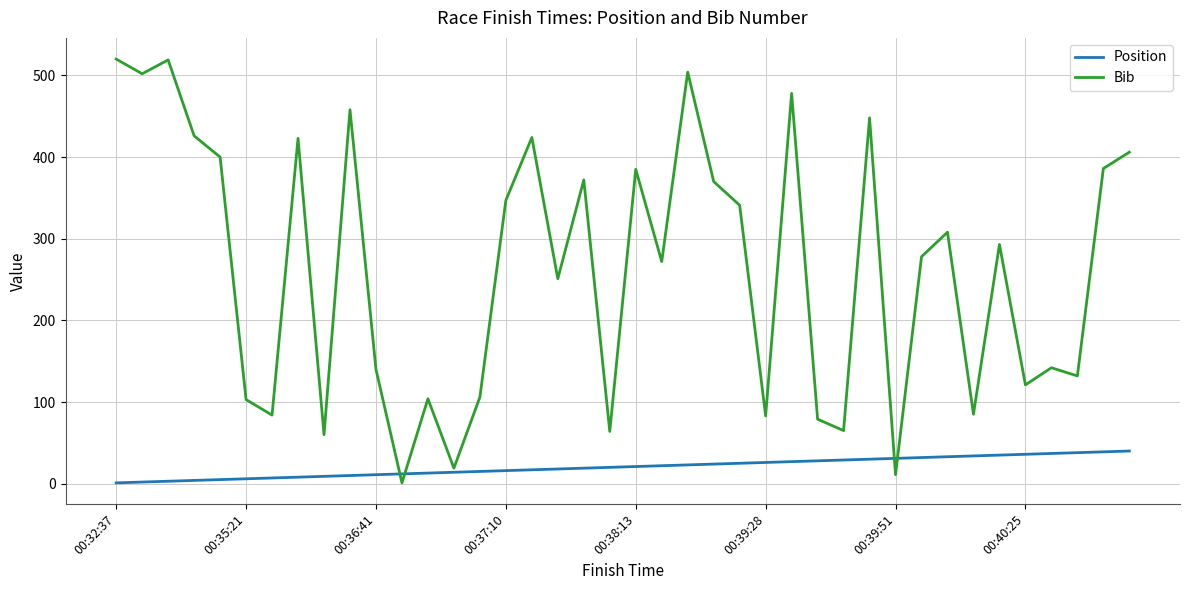

Which series has the largest total across all categories?

Bib